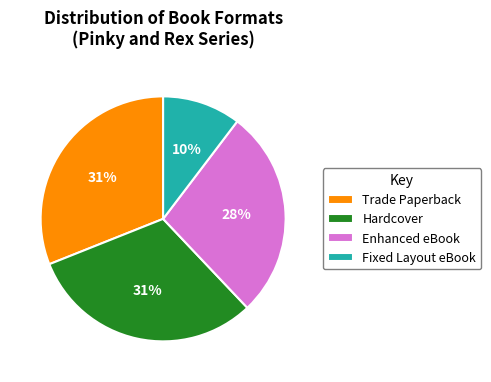

Is the sum of Hardcover and Trade Paperback greater than half?

Yes